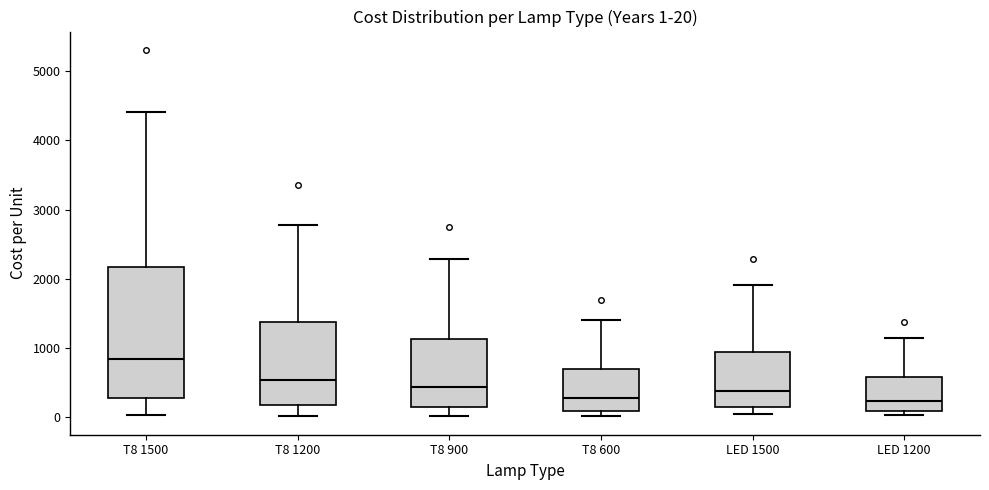

Comparing the boxes themselves (not the whiskers), which one is the tallest?

T8 1500